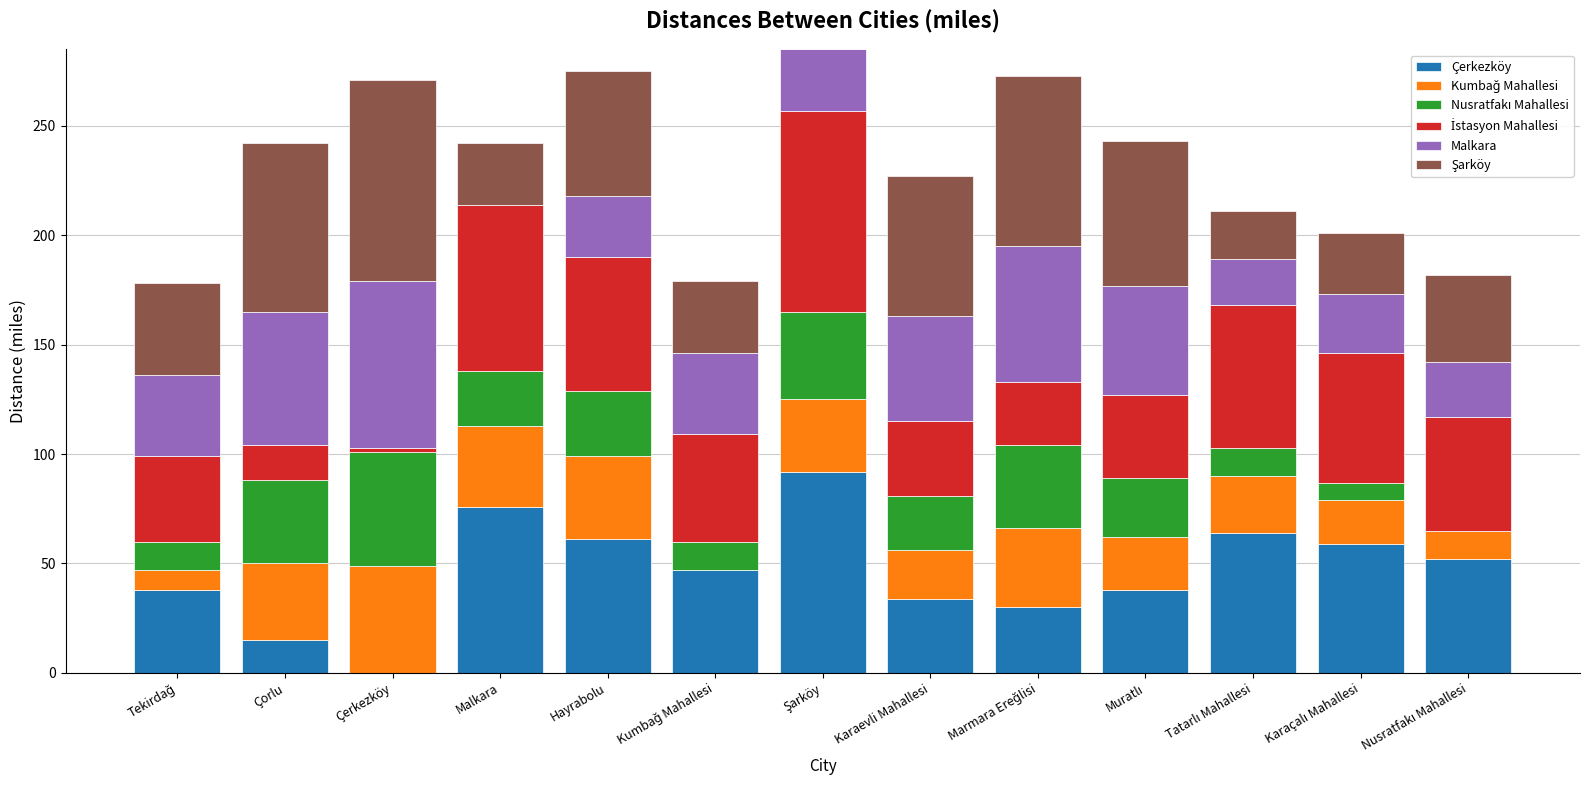

True or false: Kumbağ Mahallesi has a value of 29 at Karaçalı Mahallesi.

False